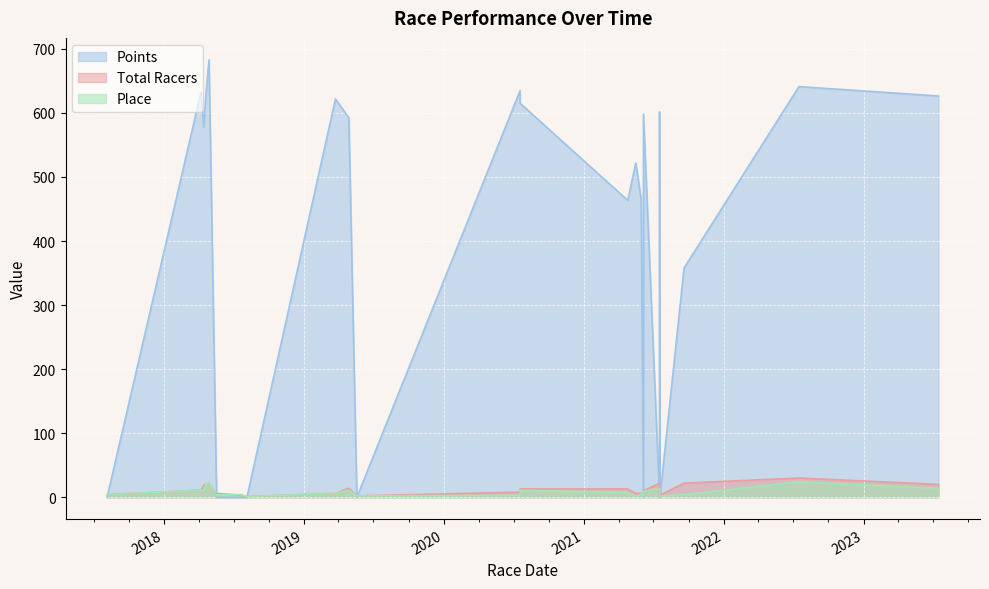

Rank the series at 2020-07-18 from highest to lowest value.

Points, Total Racers, Place